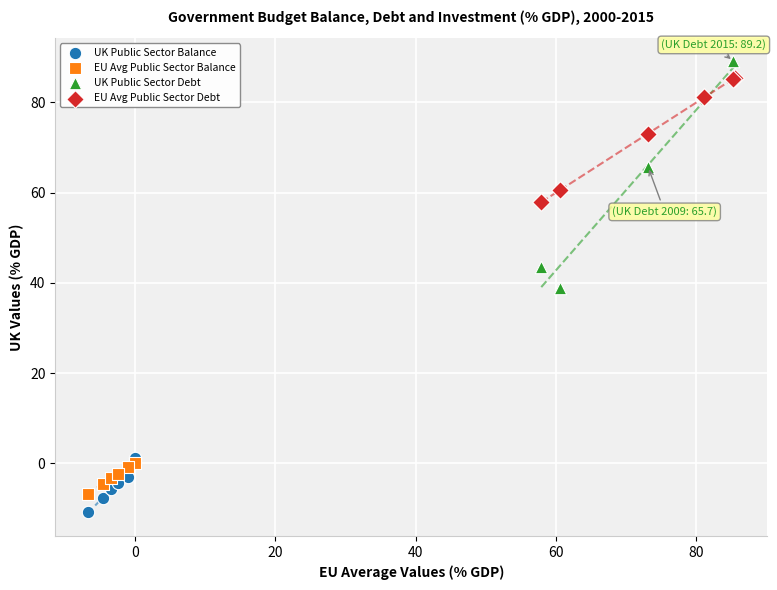

Which series has the widest spread of Y values?

UK Public Sector Debt